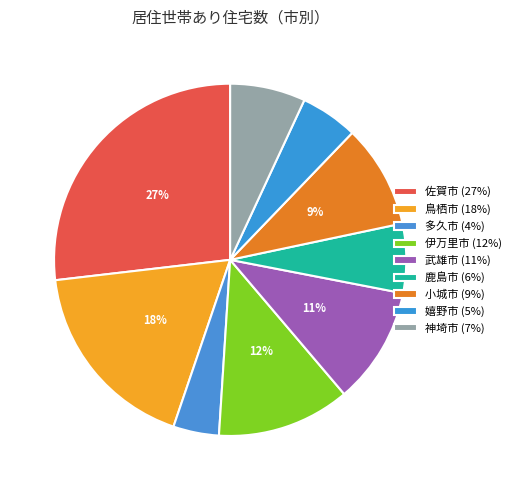

The 伊万里市 slice represents 12% of the pie. True or false?

True